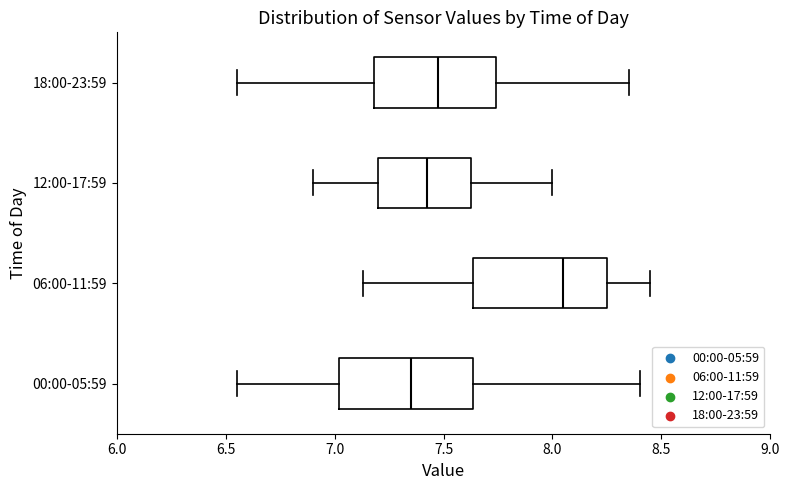

Reading bottom to top, transcribe this box plot: for each box, give where its median line is, the range the box spans, and where its two whiskers end, as read against the x-axis. The values are not printed on the chart, so give them approximately, as read against the axis.

00:00-05:59: median 7.35, box 7.00 to 7.65, whiskers 6.55 to 8.40
06:00-11:59: median 8.05, box 7.65 to 8.25, whiskers 7.15 to 8.45
12:00-17:59: median 7.45, box 7.20 to 7.65, whiskers 6.90 to 8.00
18:00-23:59: median 7.50, box 7.20 to 7.75, whiskers 6.55 to 8.35